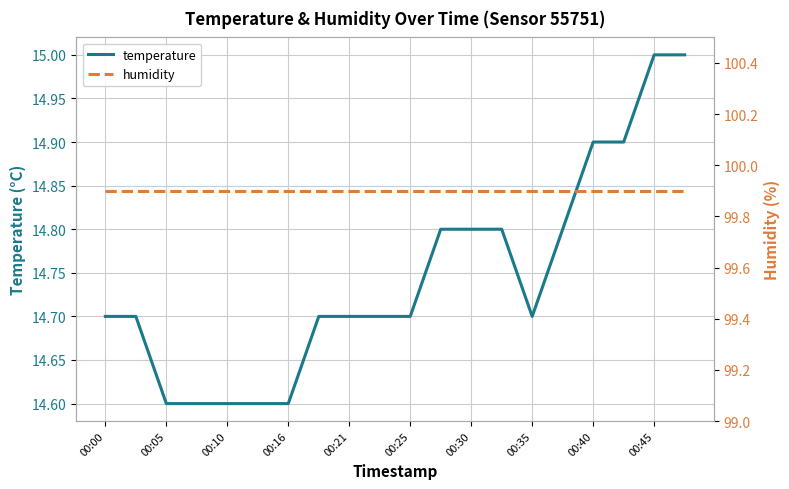

What is the lowest value of the temperature series?

14.6